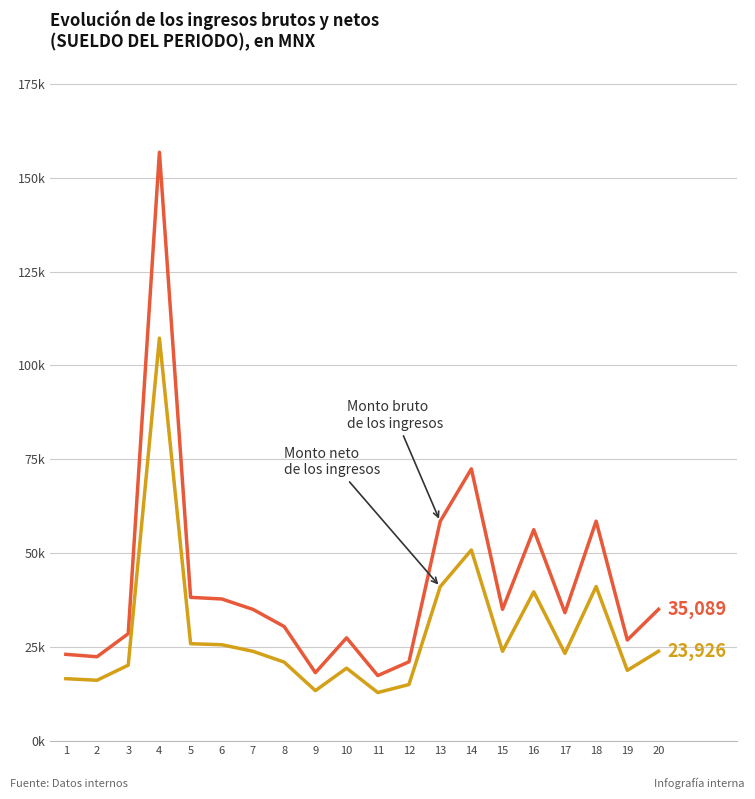

Is this an area chart (filled region under the line)?

No